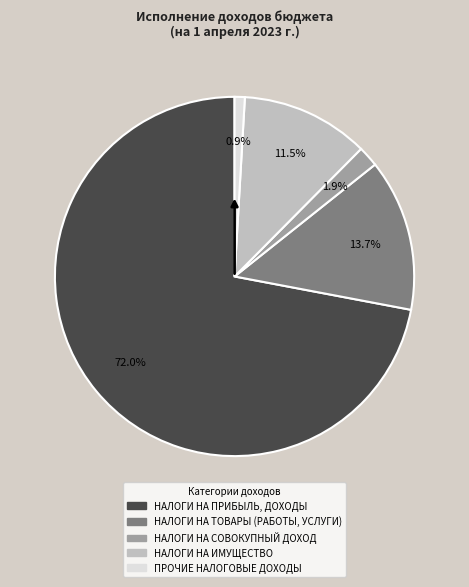

How many slices are in this pie chart?

5